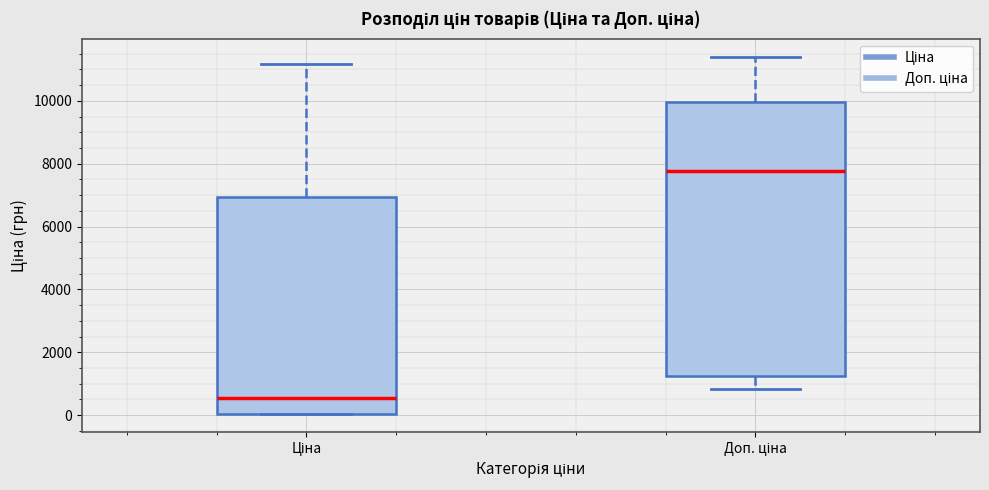

Reading left to right, read every box against the y-axis: the position of its median line, the range the box covers, and the ends of its whiskers. The values are not printed on the chart, so give them approximately, as read against the axis.

Ціна: median 600, box 0 to 7000, whiskers 0 to 11200
Доп. ціна: median 7800, box 1200 to 10000, whiskers 800 to 11400